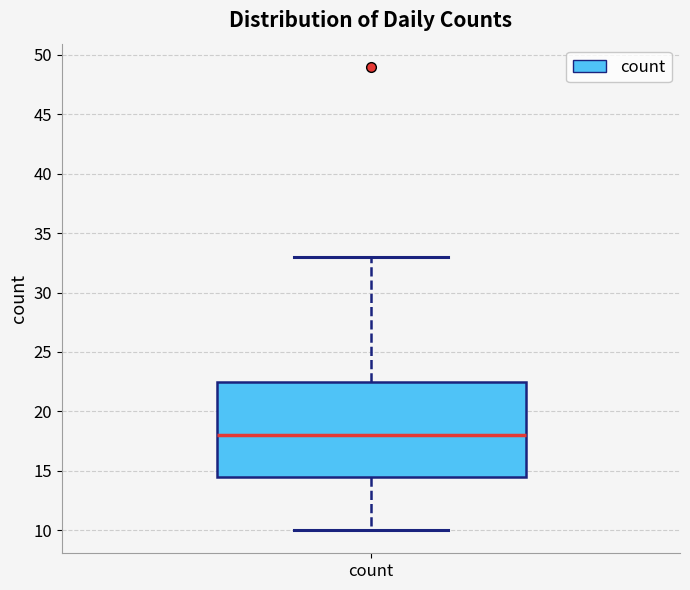

Transcribe this box plot: give where the median line is, the range the box spans, and where the two whiskers end, as read against the y-axis. The values are not printed on the chart, so give them approximately, as read against the axis.

median 18.0, box 14.5 to 22.5, whiskers 10.0 to 33.0